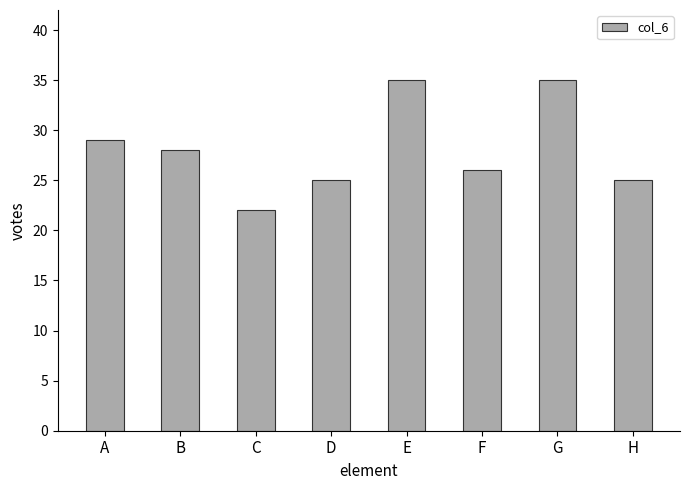

What is the sum of the values at C and D?

47